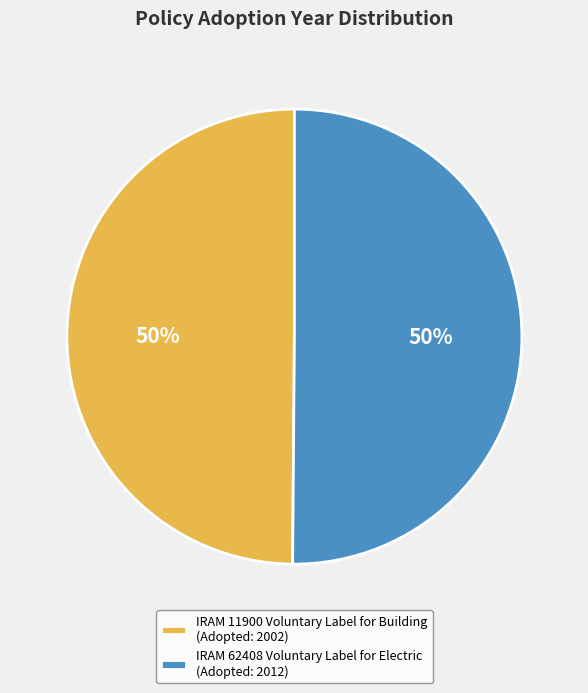

How many slices are in this pie chart?

2